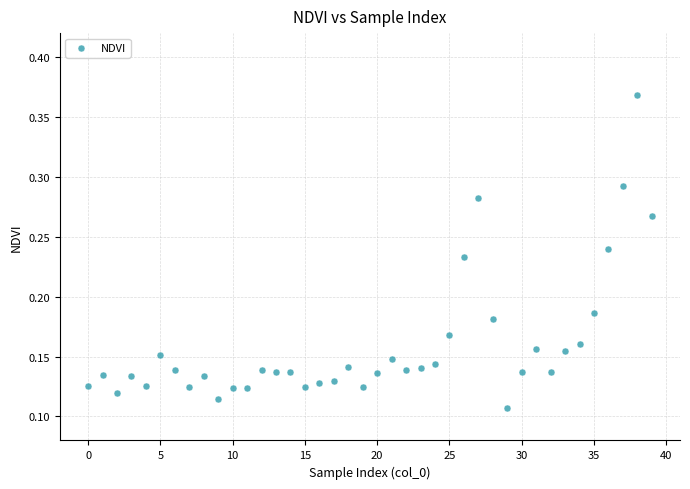

How many points are shown in the scatter plot?

40